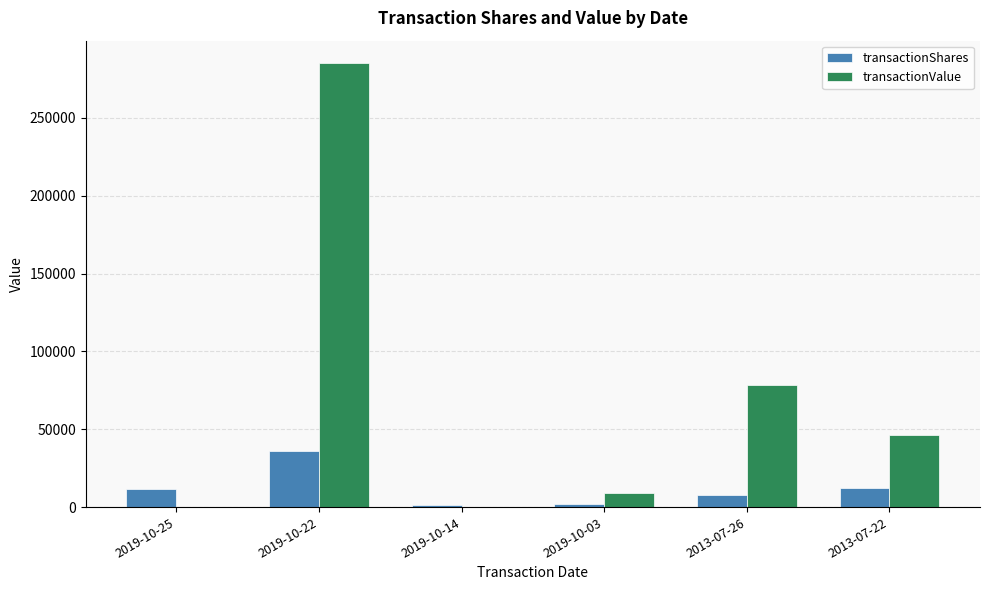

What is the maximum value for transactionValue?

285260